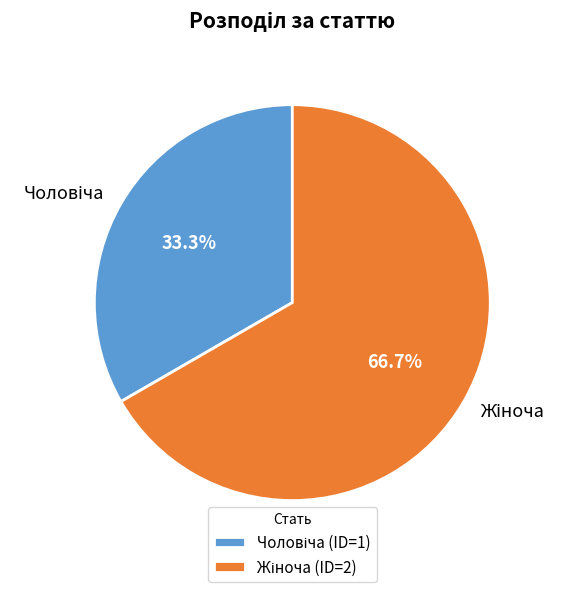

Does any single category account for the majority?

Yes